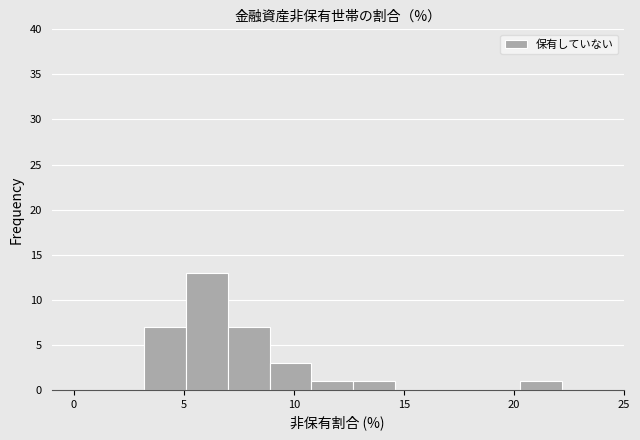

Read against the x-axis, roughly where is the centre of the tallest bar?

6.0